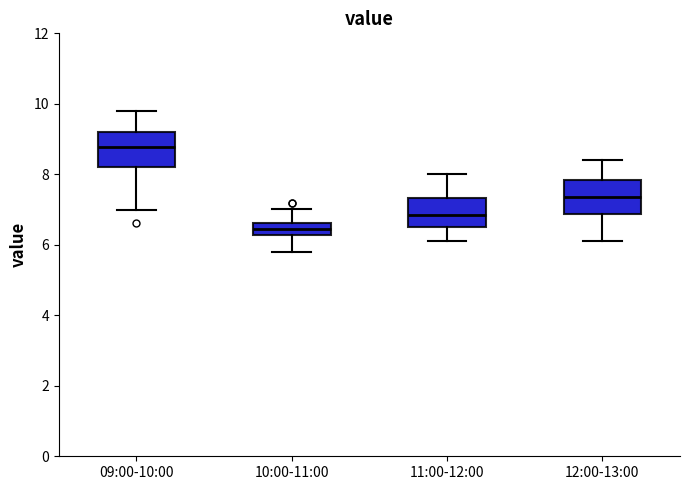

Where is the upper edge of the box for 12:00-13:00 on the y-axis? The values are not printed on the chart, so give them approximately, as read against the axis.

7.8